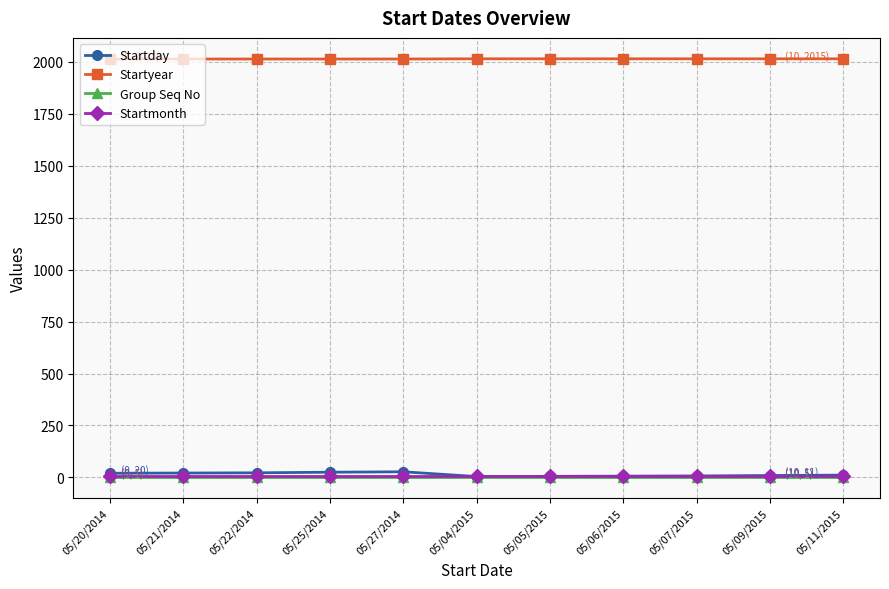

What are all the series names shown in the legend?

Startday, Startyear, Group Seq No, Startmonth